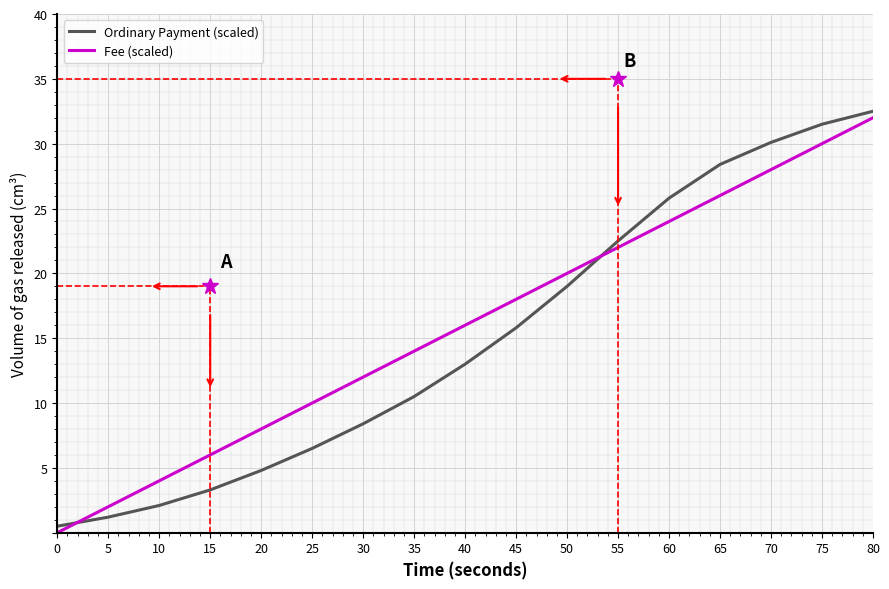

At how many categories does at least one series exceed 16?

8